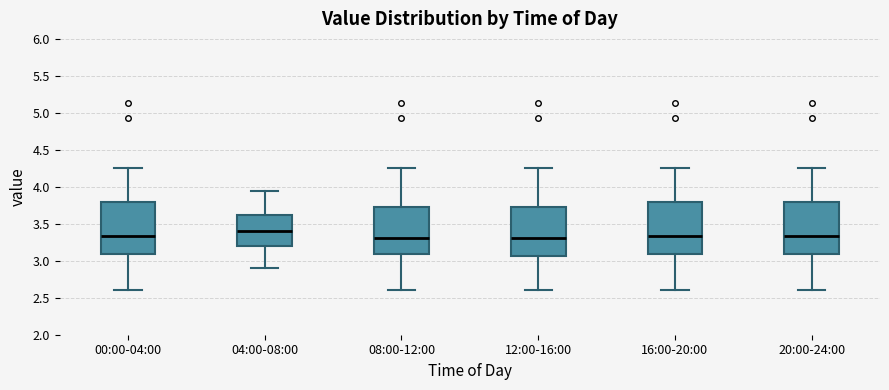

Reading left to right, transcribe this box plot: for each box, give where its median line is, the range the box spans, and where its two whiskers end, as read against the y-axis. The values are not printed on the chart, so give them approximately, as read against the axis.

00:00-04:00: median 3.35, box 3.10 to 3.80, whiskers 2.60 to 4.25
04:00-08:00: median 3.40, box 3.20 to 3.60, whiskers 2.90 to 3.95
08:00-12:00: median 3.30, box 3.10 to 3.75, whiskers 2.60 to 4.25
12:00-16:00: median 3.30, box 3.05 to 3.75, whiskers 2.60 to 4.25
16:00-20:00: median 3.35, box 3.10 to 3.80, whiskers 2.60 to 4.25
20:00-24:00: median 3.35, box 3.10 to 3.80, whiskers 2.60 to 4.25